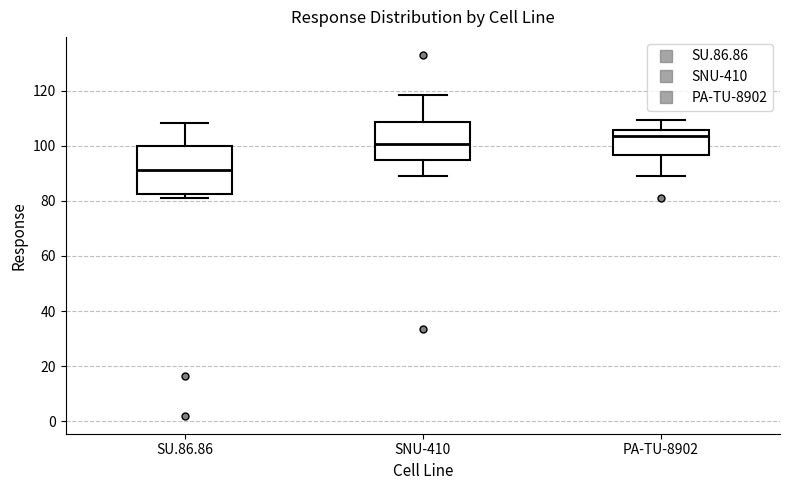

Reading left to right, transcribe this box plot: for each box, give where its median line is, the range the box spans, and where its two whiskers end, as read against the y-axis. The values are not printed on the chart, so give them approximately, as read against the axis.

SU.86.86: median 92, box 82 to 100, whiskers 80 to 108
SNU-410: median 100, box 94 to 108, whiskers 88 to 118
PA-TU-8902: median 104, box 96 to 106, whiskers 88 to 110